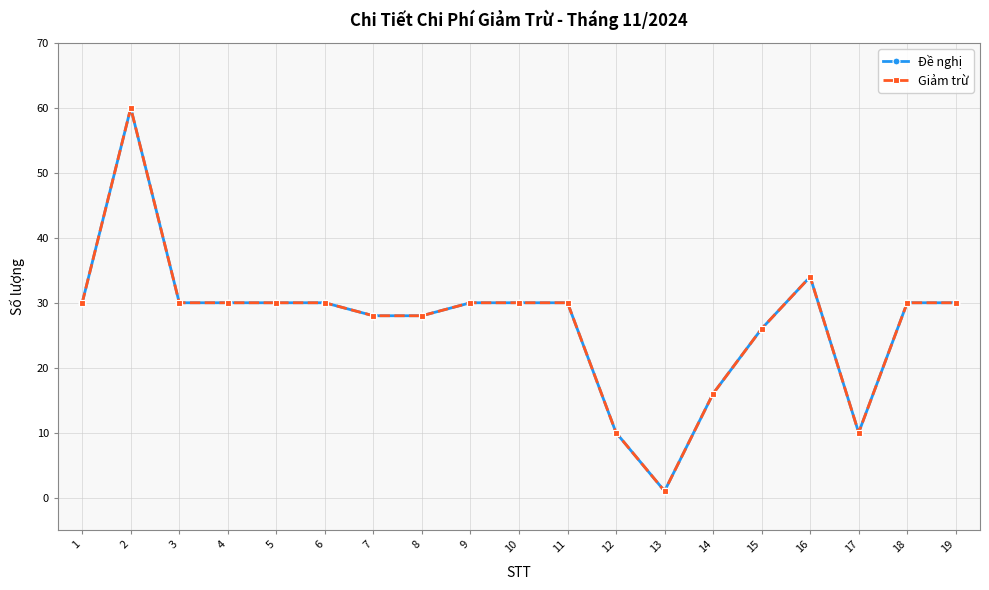

At which label is Đề nghị closest to 30?

1